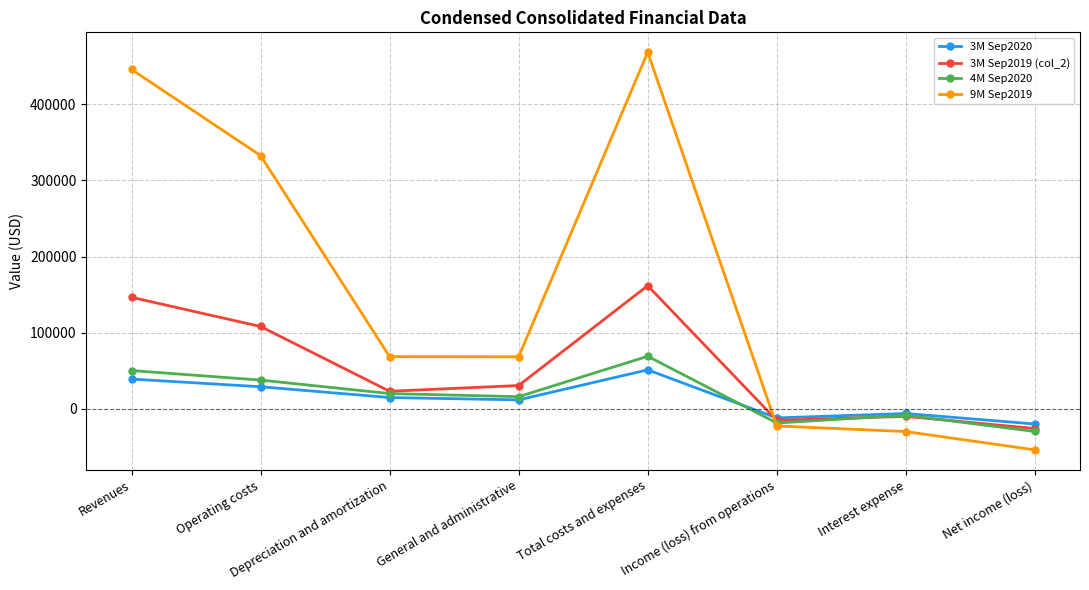

At which label does 3M Sep2019 (col_2) first exceed 30485?

Revenues